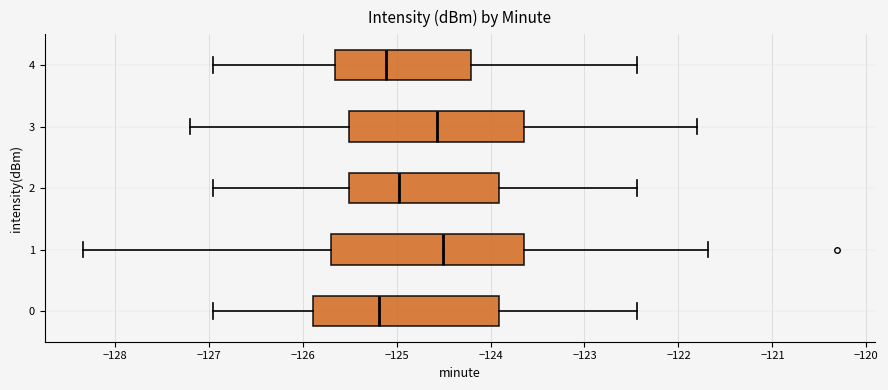

Reading bottom to top, read every box against the x-axis: the position of its median line, the range the box covers, and the ends of its whiskers. The values are not printed on the chart, so give them approximately, as read against the axis.

0: median -125.2, box -125.9 to -123.9, whiskers -127.0 to -122.4
1: median -124.5, box -125.7 to -123.6, whiskers -128.3 to -121.7
2: median -125.0, box -125.5 to -123.9, whiskers -127.0 to -122.4
3: median -124.6, box -125.5 to -123.6, whiskers -127.2 to -121.8
4: median -125.1, box -125.7 to -124.2, whiskers -127.0 to -122.4